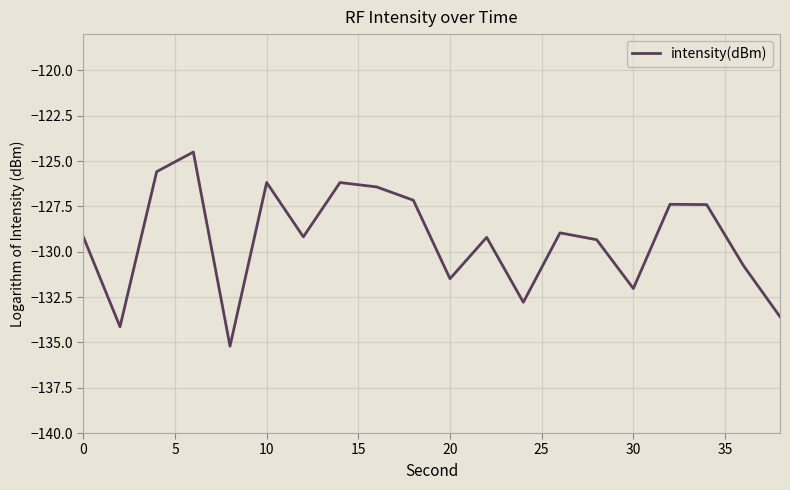

What is the minimum value shown in the chart?

-135.2